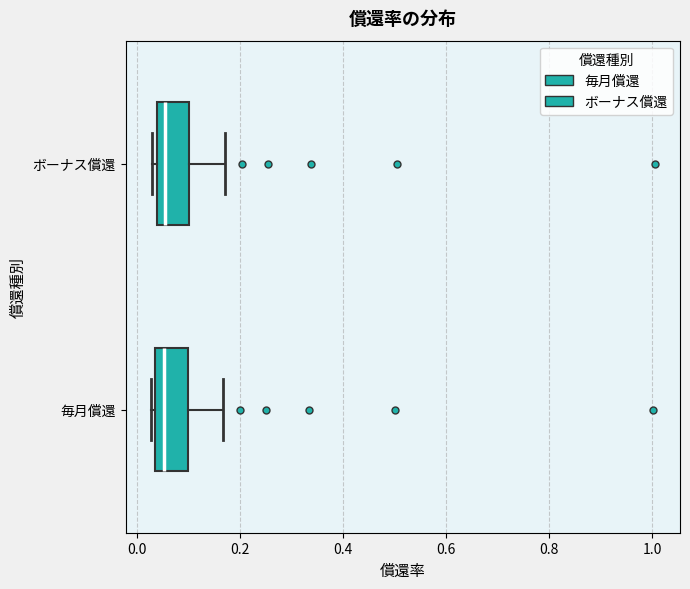

Where is the right edge of the box for ボーナス償還 on the x-axis? The values are not printed on the chart, so give them approximately, as read against the axis.

0.10